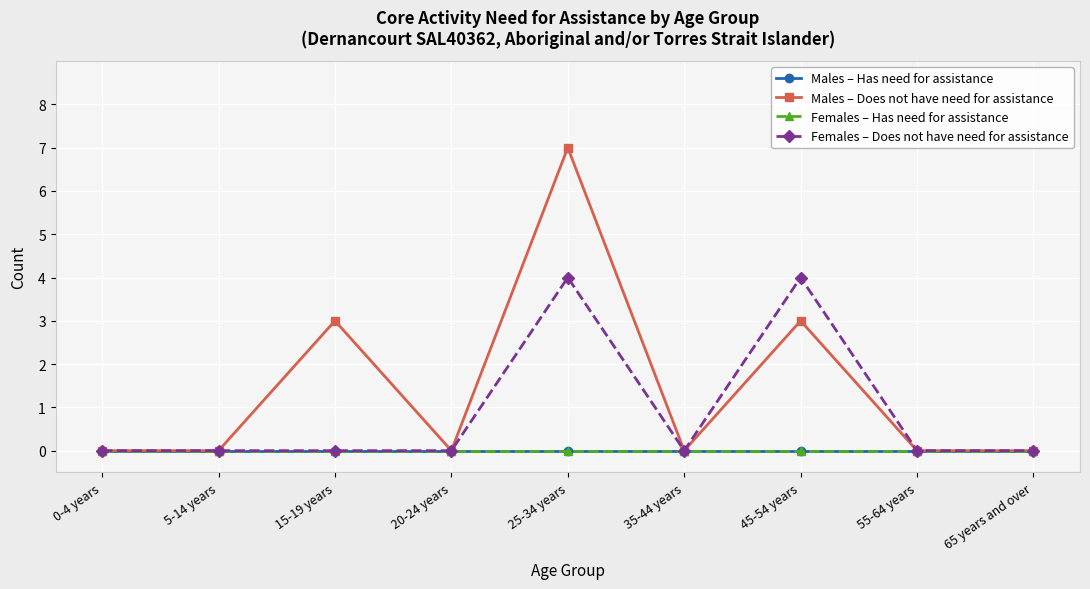

Which category has the highest value in the Males – Has need for assistance series?

0-4 years